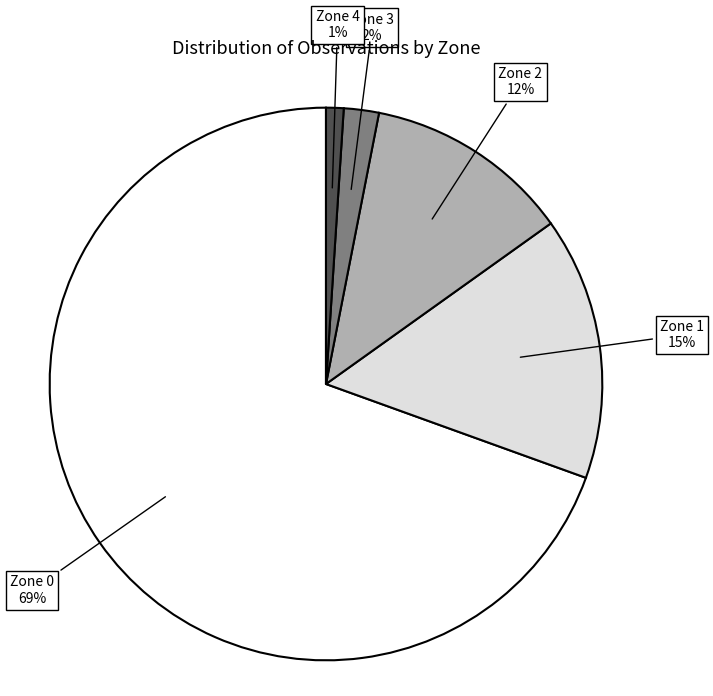

Does any single category account for the majority?

Yes